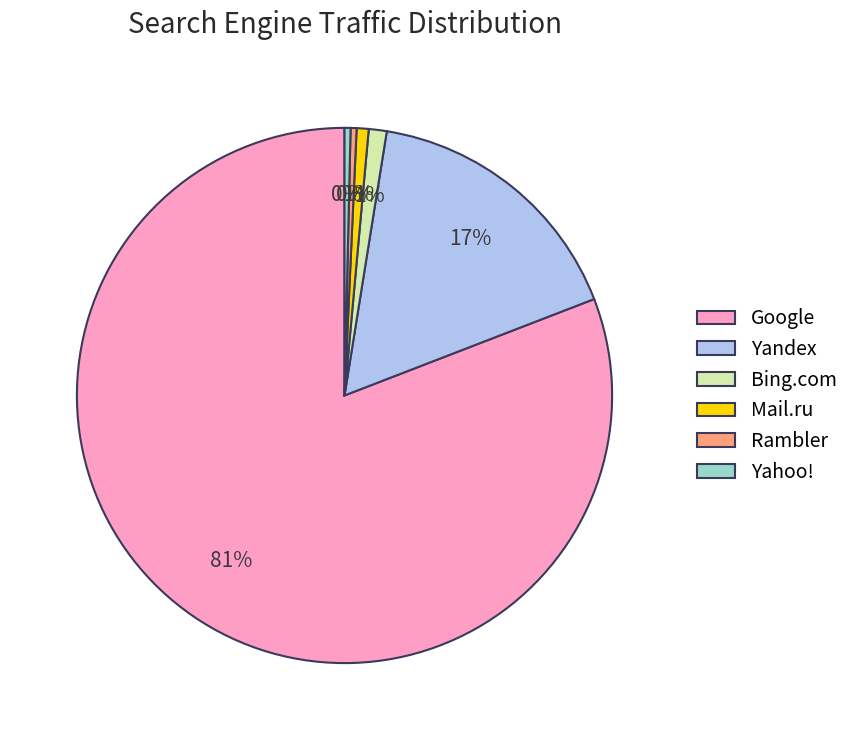

To the nearest percent, what percentage of the pie is Google?

81%